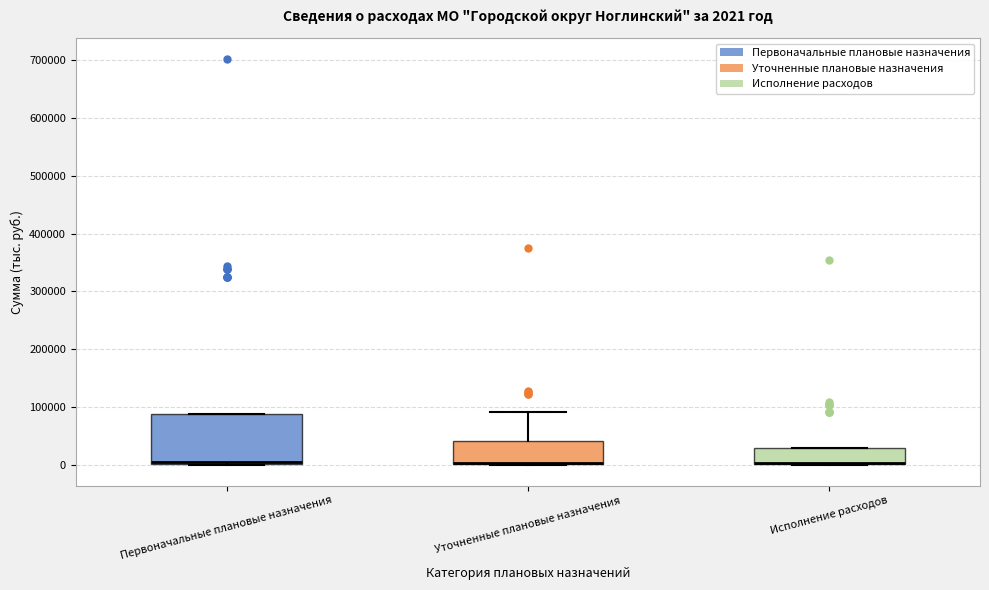

Comparing the boxes themselves (not the whiskers), which one is the tallest?

Первоначальные плановые назначения